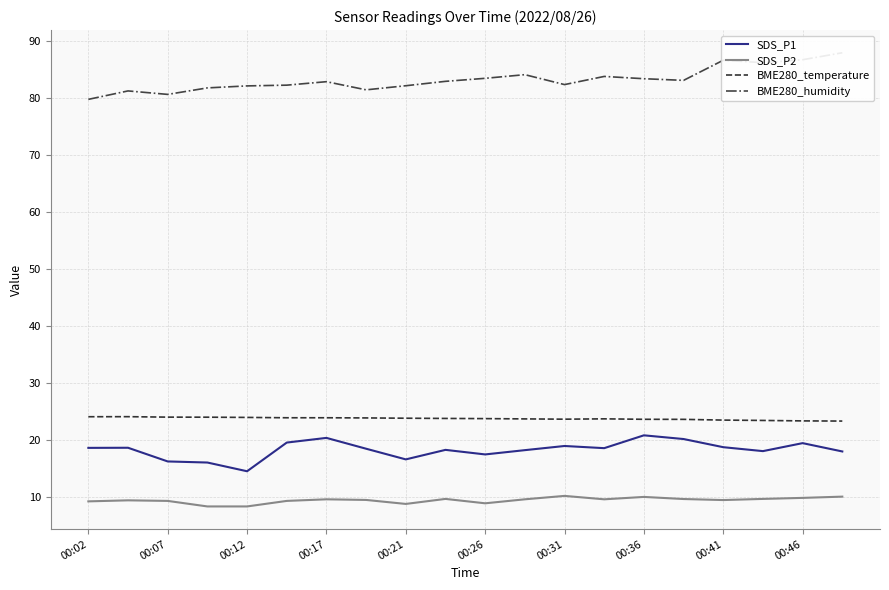

What is the value of the BME280_temperature point at the 18th from the left?

23.5